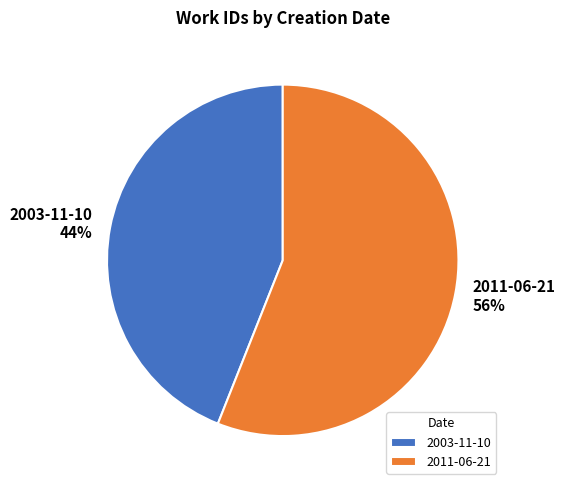

Is there any slice that represents more than half of the pie?

Yes